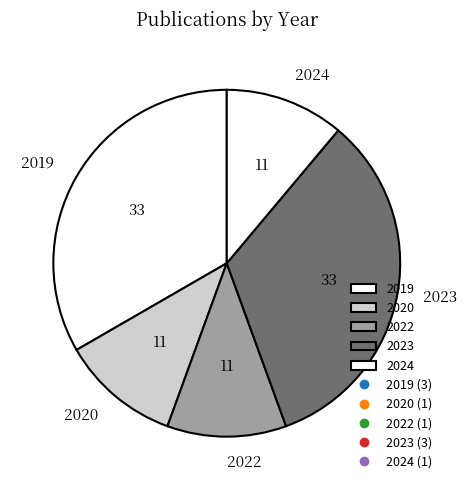

Do 2020 and 2023 together represent more than half of the pie?

No